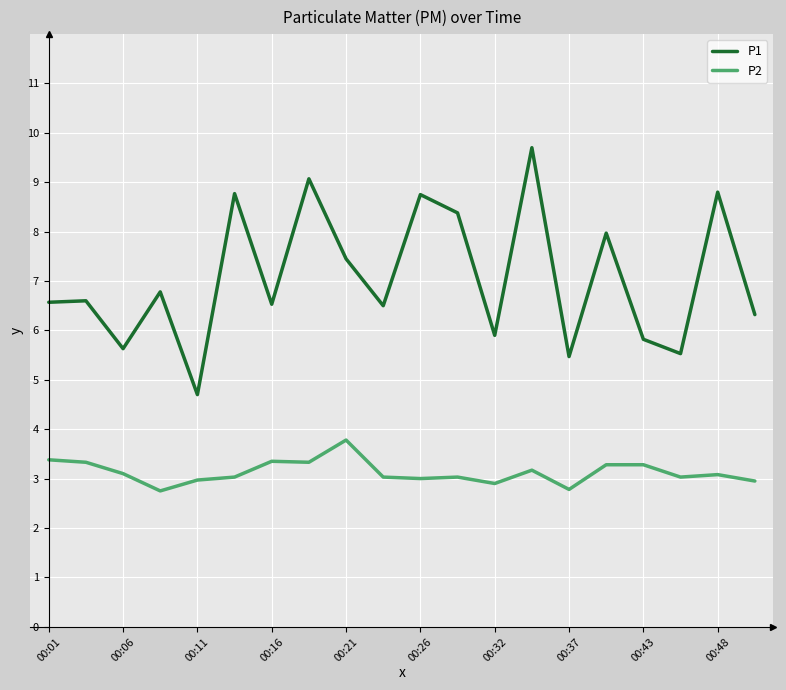

What is the maximum value shown in the chart?

9.7